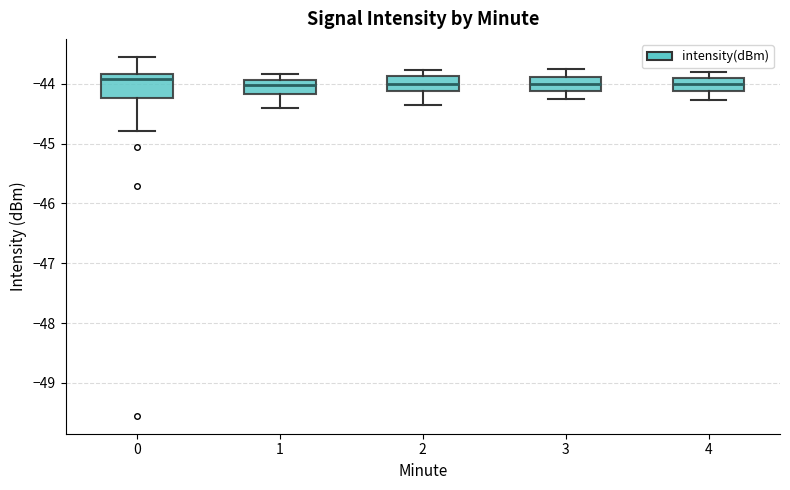

Where does the median line of the box at x = 1 sit on the y-axis? The values are not printed on the chart, so give them approximately, as read against the axis.

-44.0